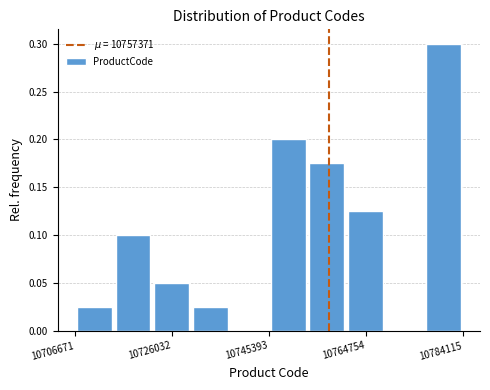

Around what value on the x-axis is the tallest bar? Give the approximate position of its centre, as read against the axis.

10780000